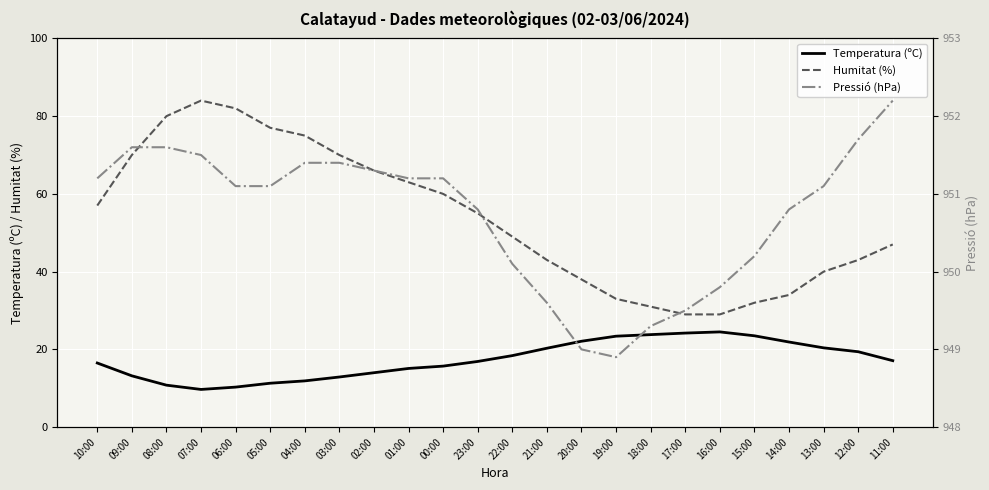

Between 16:00 and 12:00, which series saw the biggest shift?

Humitat (%)